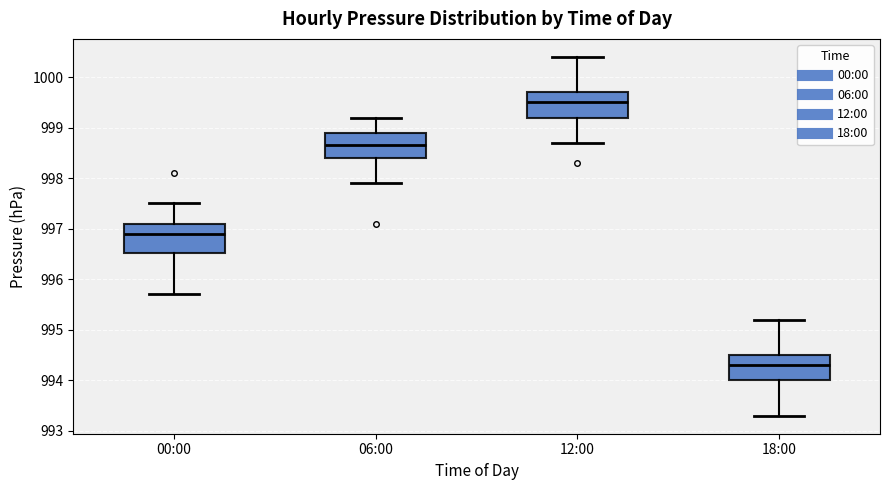

Which box has the lowest median line?

18:00